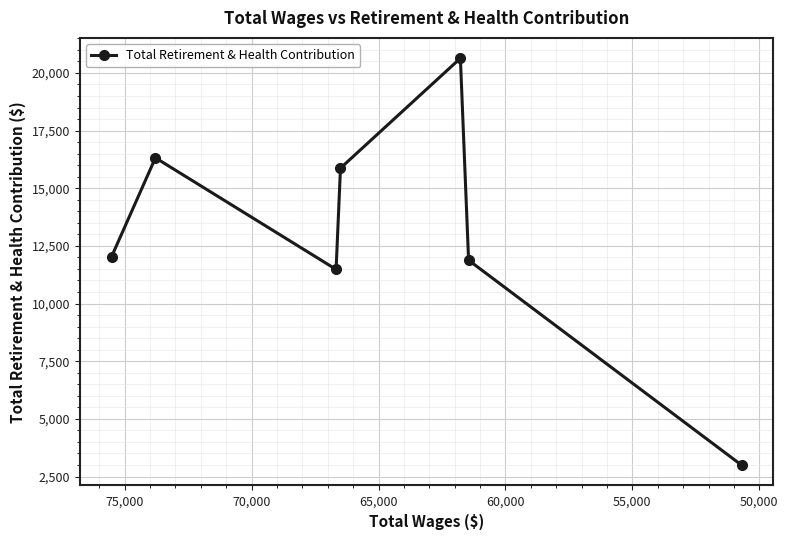

True or false: the data shows 5381 at 75,000.

False